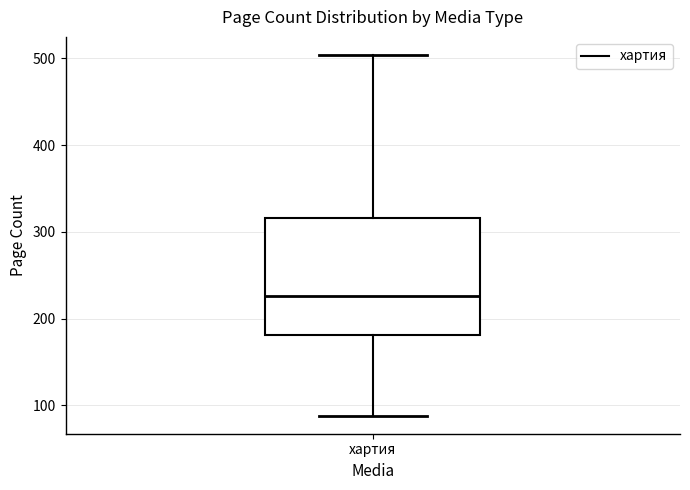

Where does the lower whisker of the box for хартия end on the y-axis? The values are not printed on the chart, so give them approximately, as read against the axis.

90